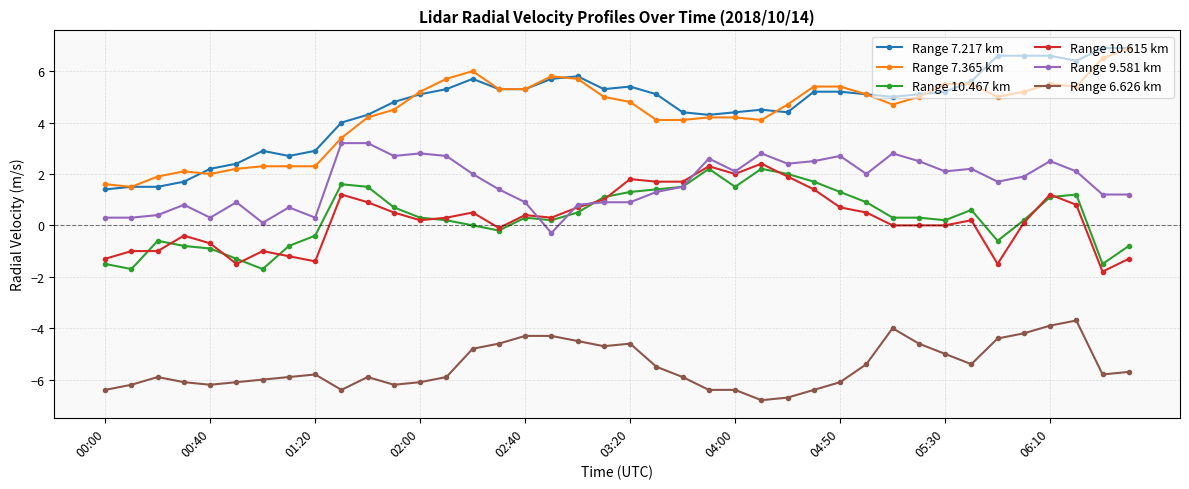

What is the difference between the second highest and second lowest values in the Range 9.581 km series?

3.1